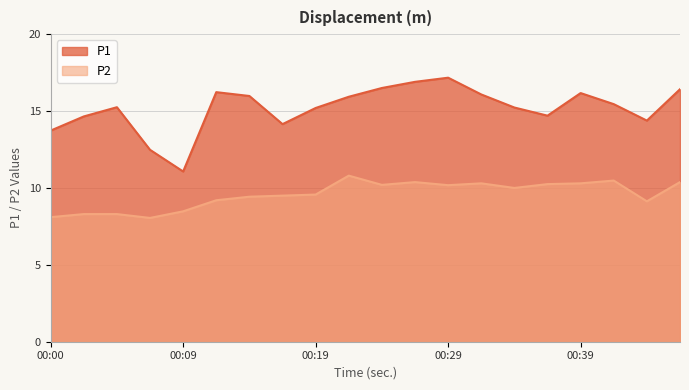

At which category does P1 reach its first local peak?

00:05